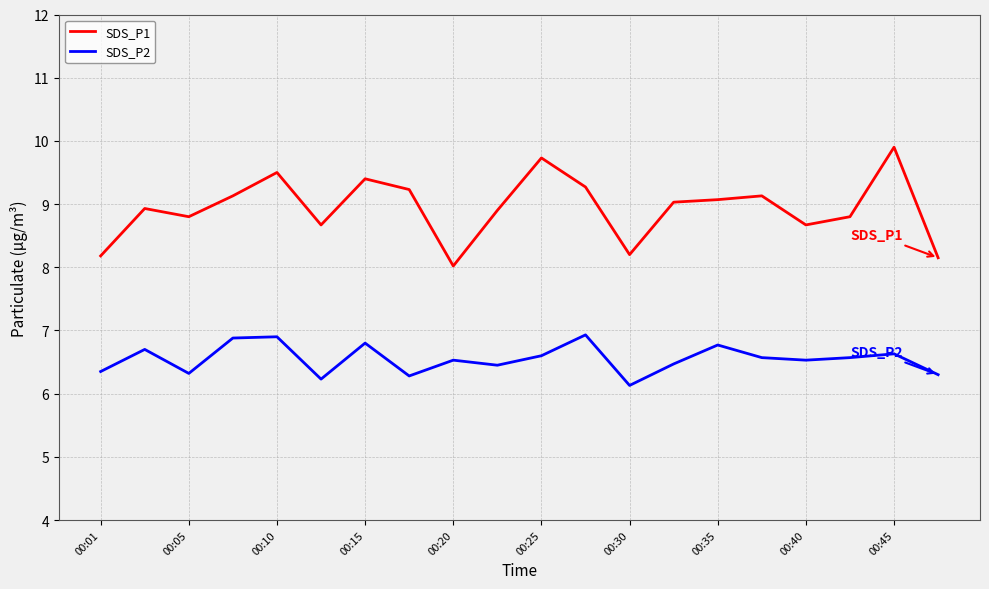

Which series has the largest total across all categories?

SDS_P1